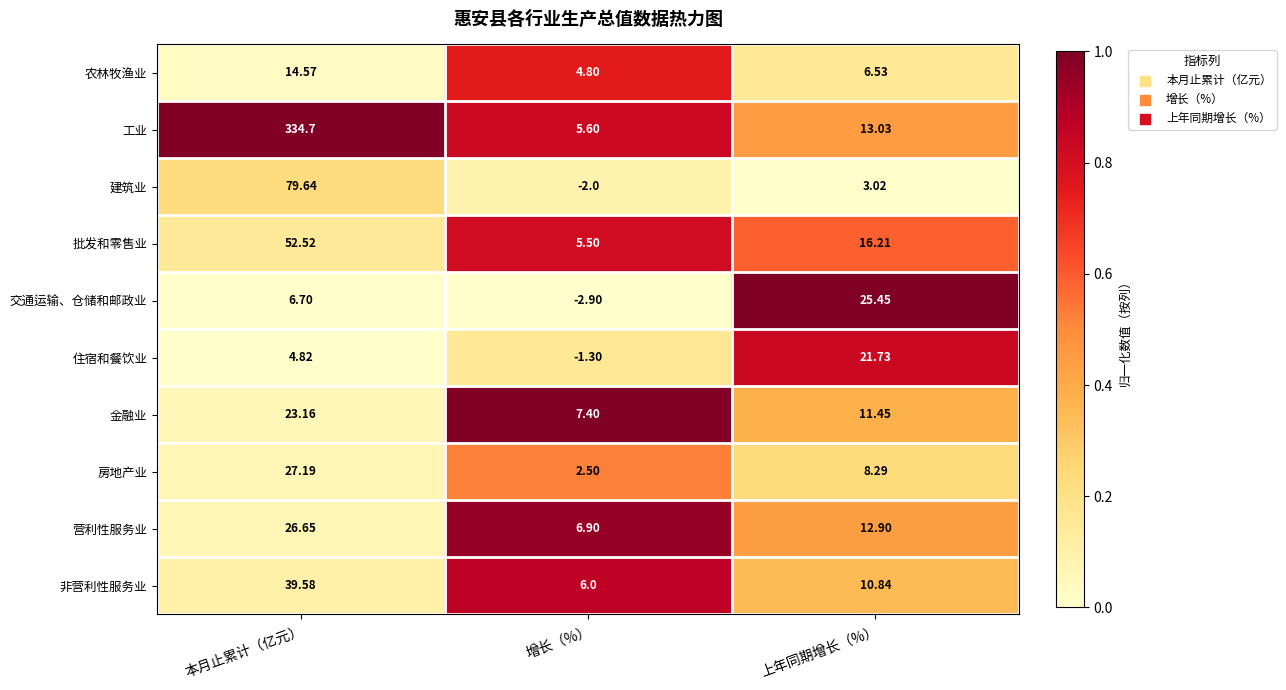

At which category does the chart reach its minimum across all series?

增长（%）